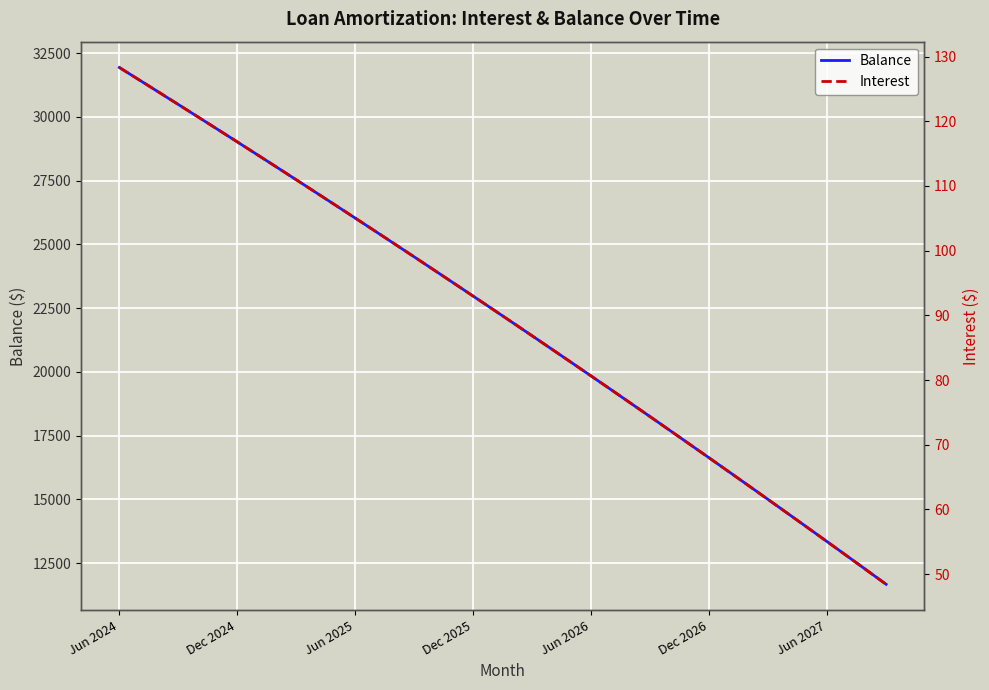

What is the minimum value shown in the chart?

48.4